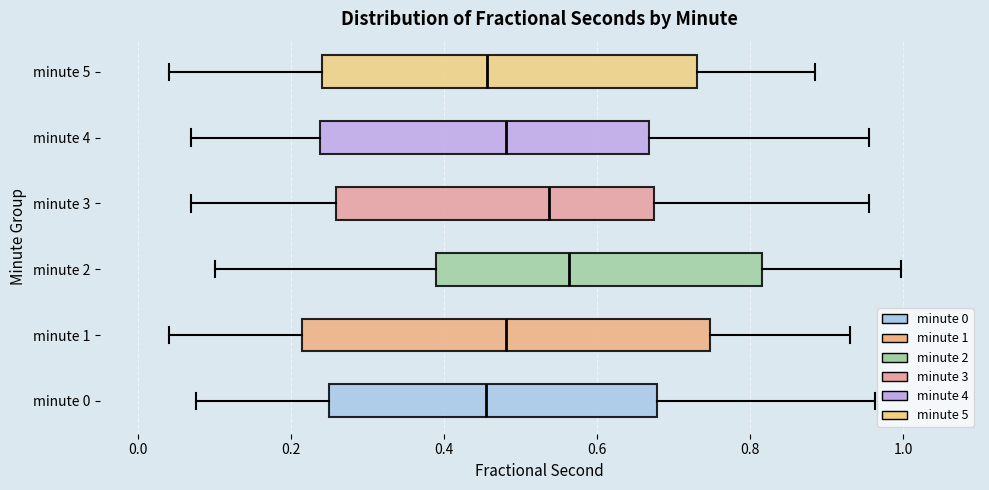

Which box's median line is the furthest to the right?

minute 2